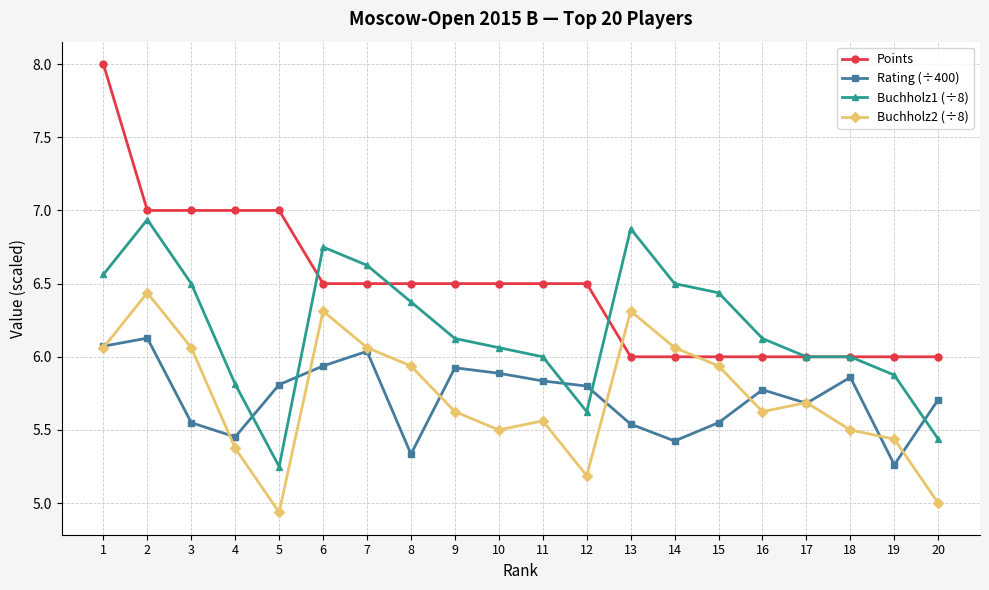

Rank the series by their maximum value, from highest to lowest.

Points, Buchholz1 (÷8), Buchholz2 (÷8), Rating (÷400)